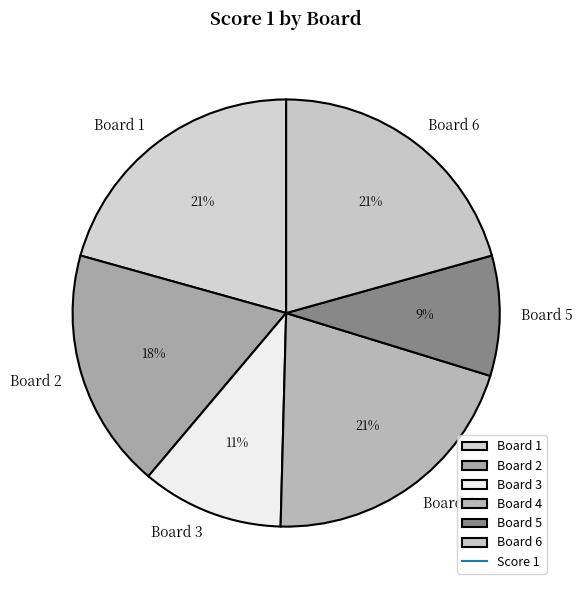

Is there any slice that represents more than half of the pie?

No